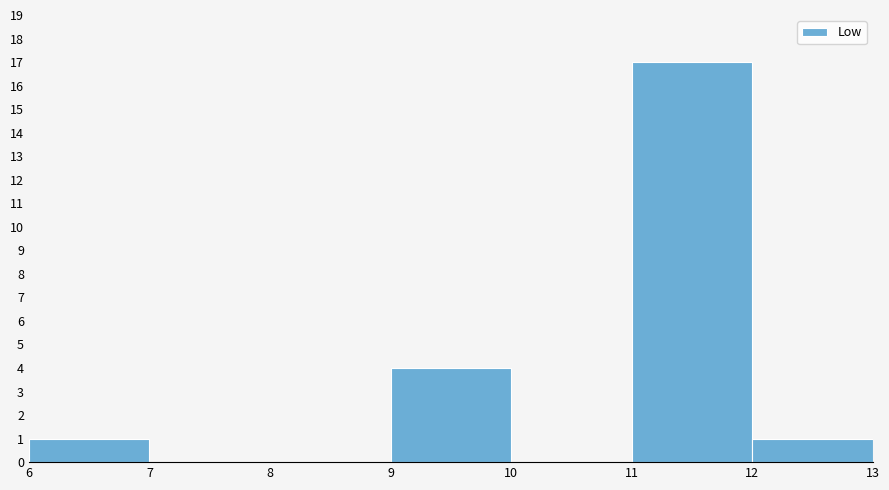

Reading left to right, list every bar in this chart as the range it spans on the x-axis followed by its height. The values are not printed on the chart, so give them approximately, as read against the axis.

6 to 7: 1
7 to 8: 0
8 to 9: 0
9 to 10: 4
10 to 11: 0
11 to 12: 17
12 to 13: 1